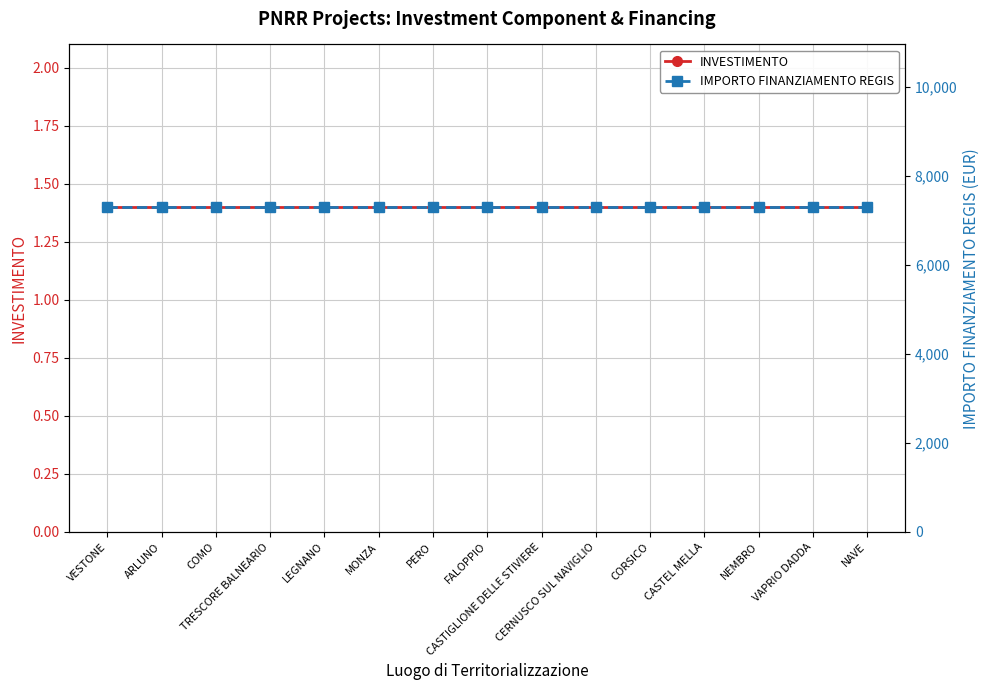

Which series changed the most between VESTONE and CASTEL MELLA?

INVESTIMENTO